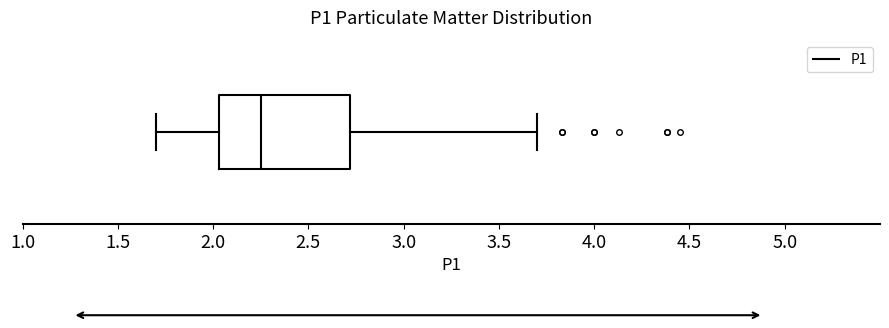

Where is the left edge of the box on the x-axis? The values are not printed on the chart, so give them approximately, as read against the axis.

2.05